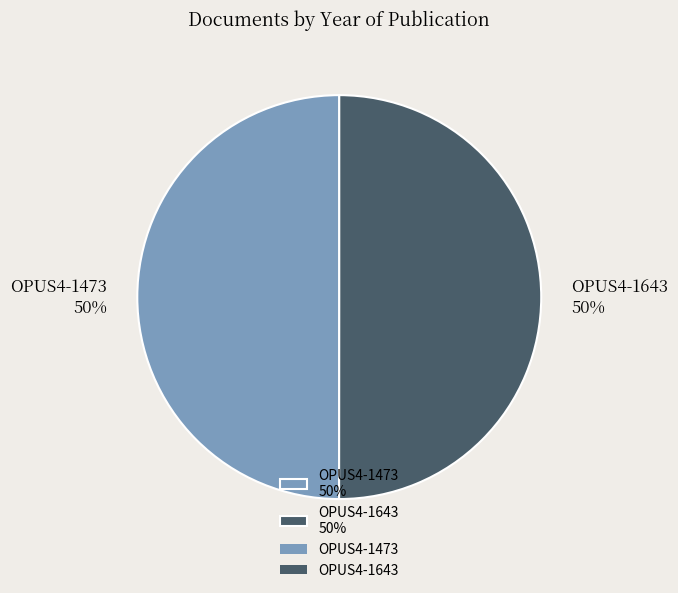

Count the number of slices in the pie.

2